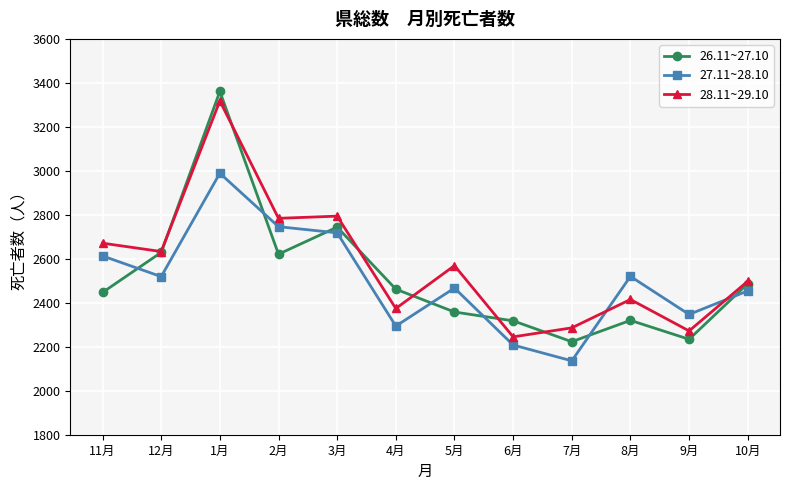

True or false: 28.11~29.10 has more than 1 interior local peaks.

True